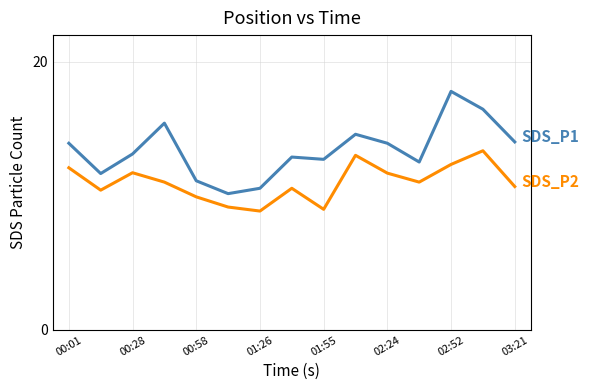

How many lines are shown in the chart?

2